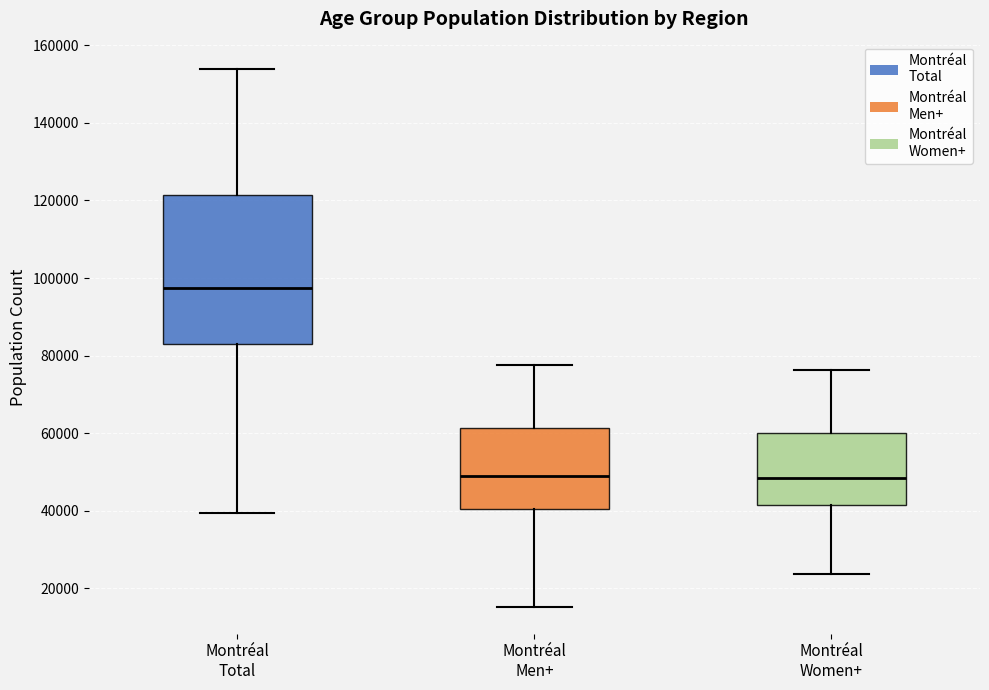

Comparing the boxes themselves (not the whiskers), which one is the tallest?

Montréal Total